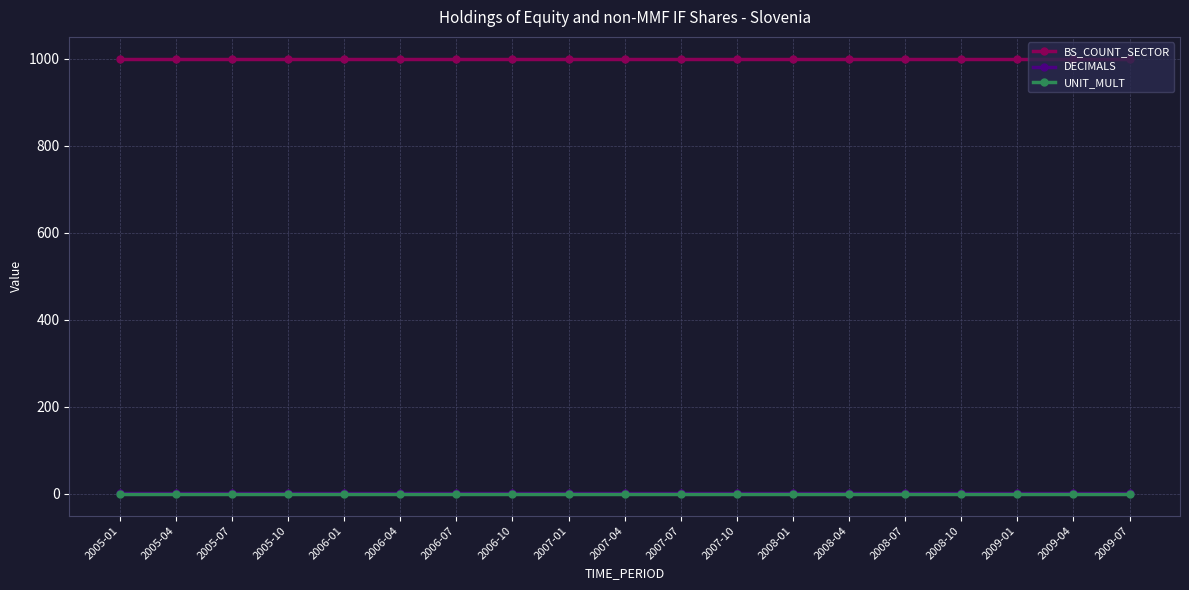

What is the minimum value for BS_COUNT_SECTOR?

1000